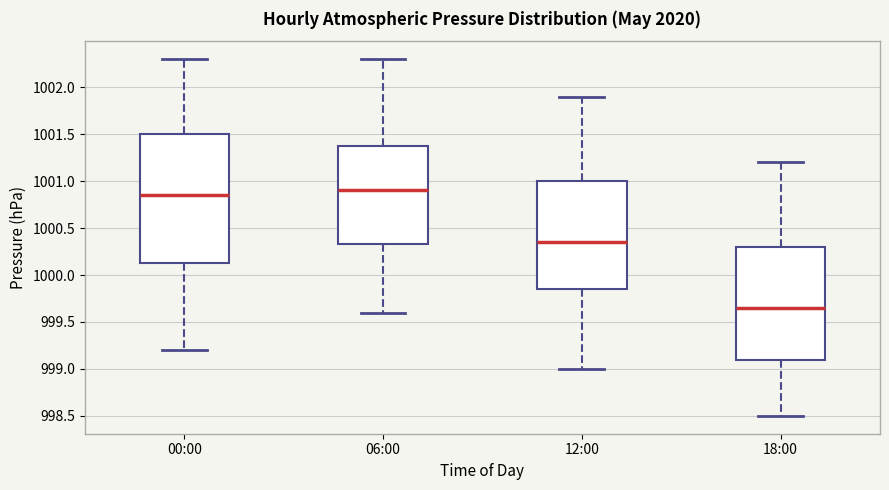

Where does the upper whisker of the box for 12:00 end on the y-axis? The values are not printed on the chart, so give them approximately, as read against the axis.

1001.90